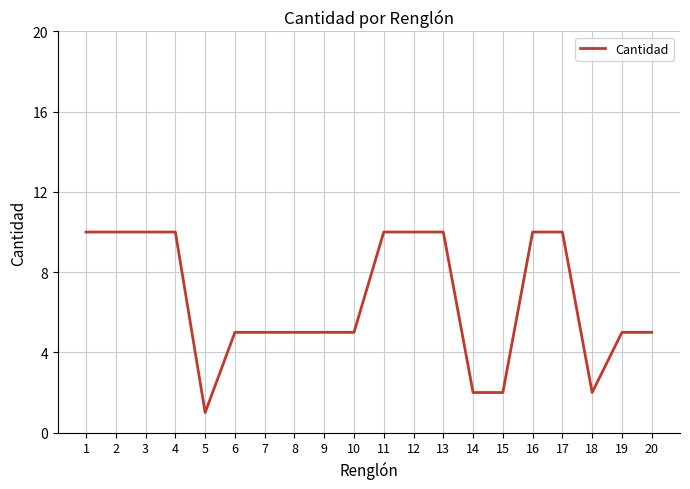

Is it true that the value at 18 is 2?

True